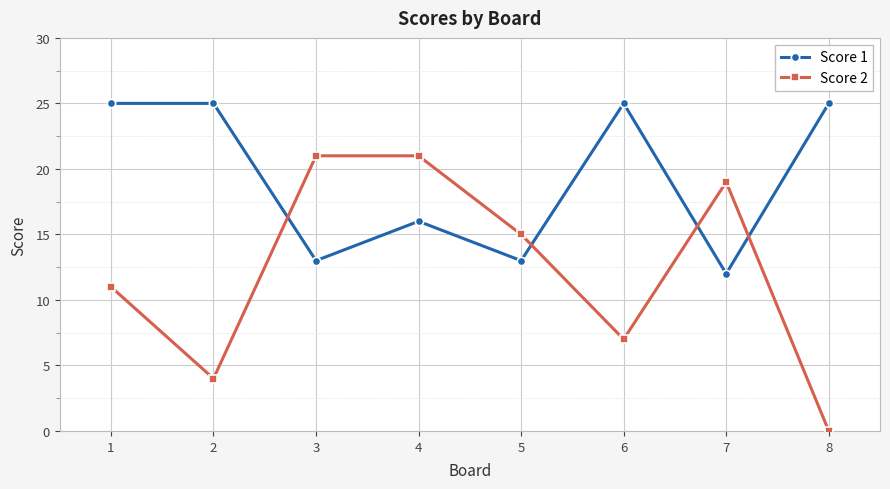

Rank the series by their average value, from highest to lowest.

Score 1, Score 2